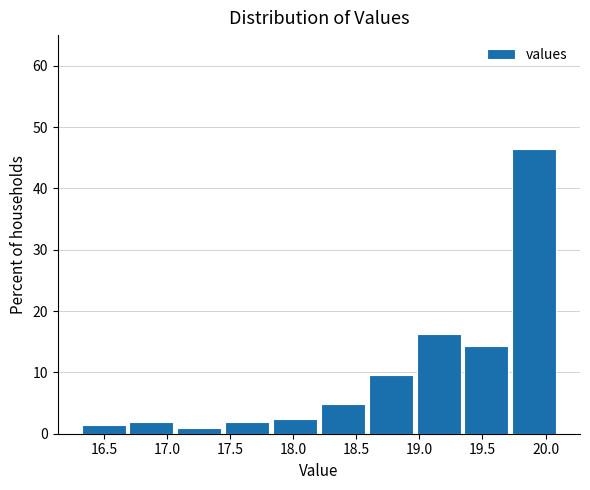

Reading left to right, list every bar in this chart as the range it spans on the x-axis followed by its height. Neither the bar edges nor the heights are printed on the chart, so give them approximately, as read against the axes.

16.30 to 16.70: 1
16.70 to 17.05: 2
17.05 to 17.45: under 1
17.45 to 17.80: 2
17.80 to 18.20: 2
18.20 to 18.60: 5
18.60 to 18.95: 10
18.95 to 19.35: 16
19.35 to 19.70: 14
19.70 to 20.10: 46